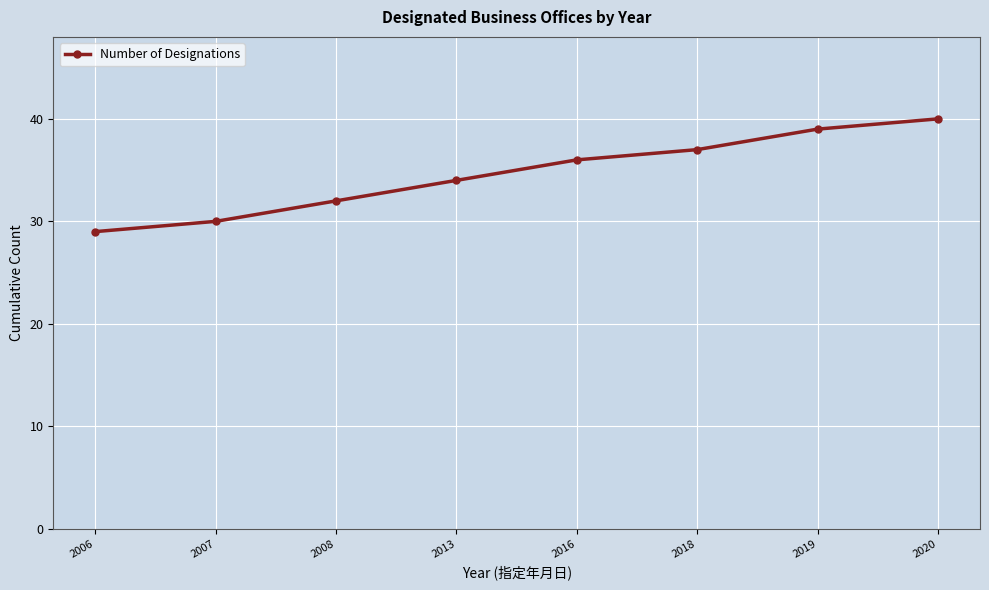

What is the approximate value at 2013, to the nearest 5?

35